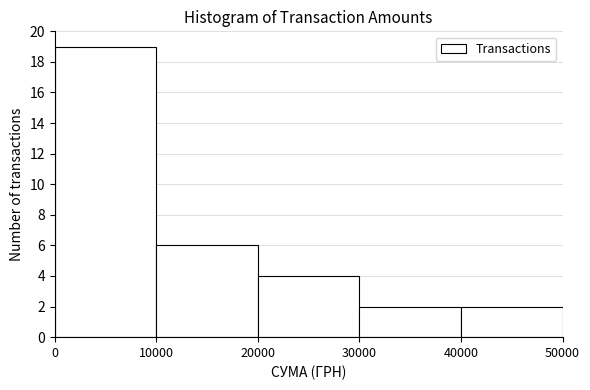

Over which range of the x-axis is the bar tallest?

0 to 10000